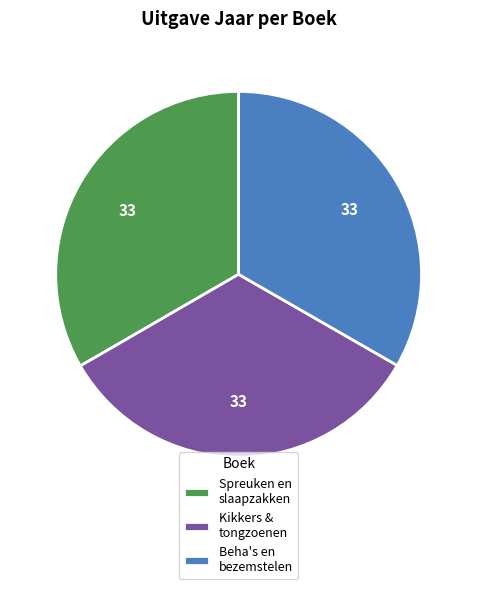

What is the ratio of the value at Beha's en bezemstelen to the value at Kikkers & tongzoenen?

1.0